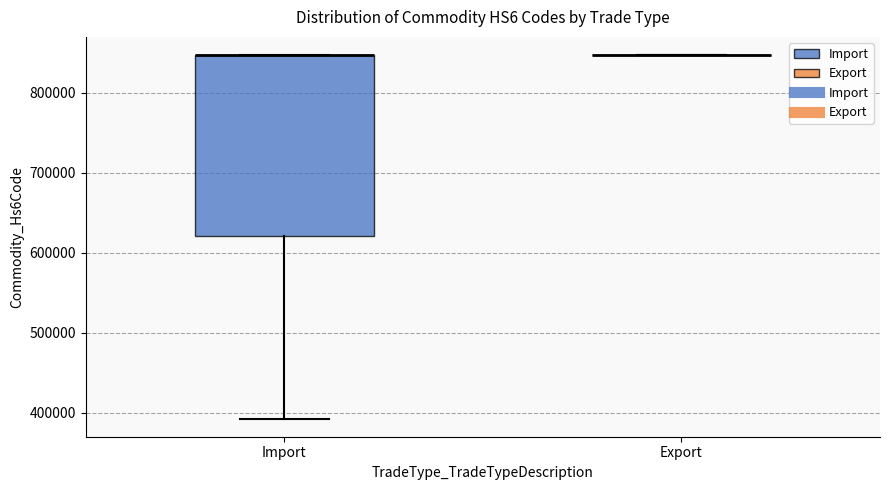

Reading left to right, transcribe this box plot: for each box, give where its median line is, the range the box spans, and where its two whiskers end, as read against the y-axis. The values are not printed on the chart, so give them approximately, as read against the axis.

Import: median 850000 (drawn on the box's upper edge), box 620000 to 850000, whiskers 390000 to 850000
Export: box collapsed to a line at 850000, whiskers 850000 to 850000